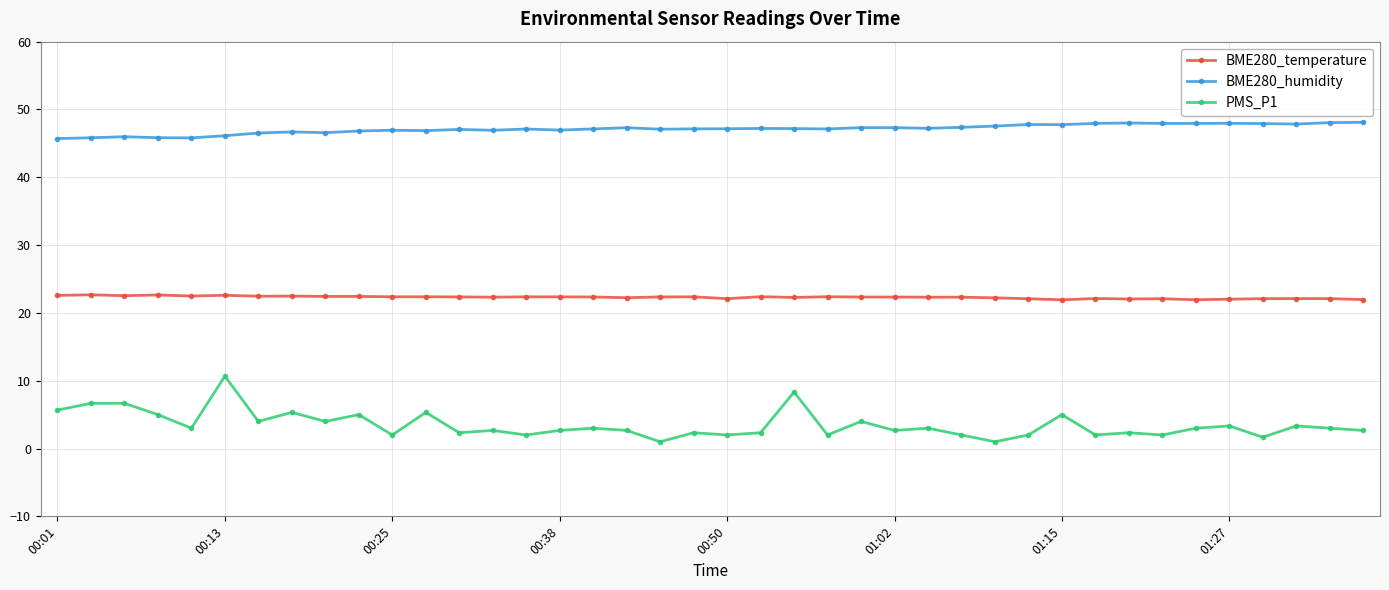

Which series has the largest total across all categories?

BME280_humidity